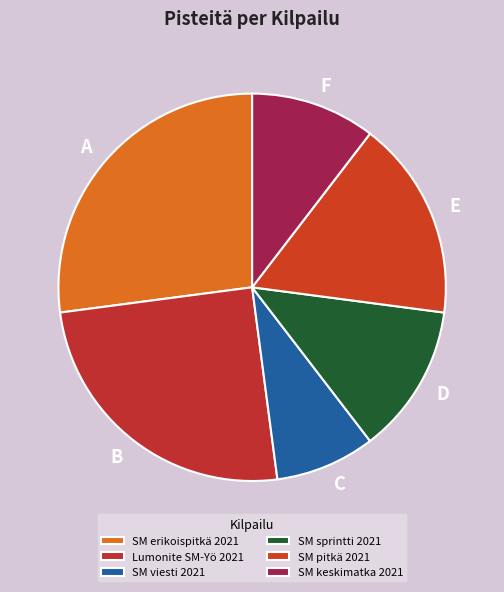

True or false: Lumonite SM-Yö 2021 accounts for 25% of the total.

True